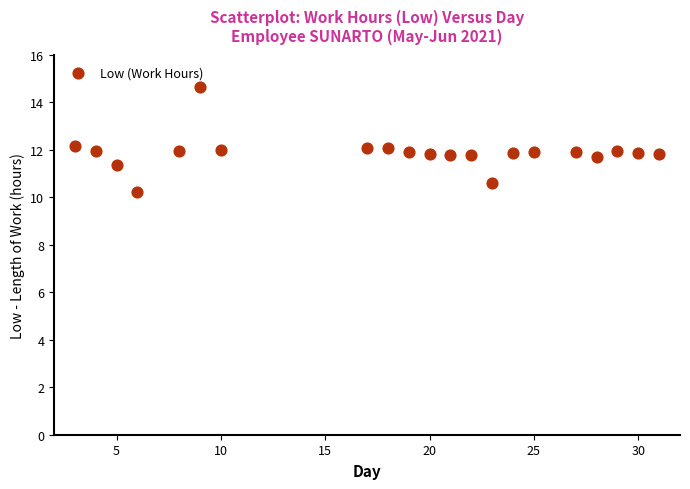

What is the range of X values (max minus min)?

28.0